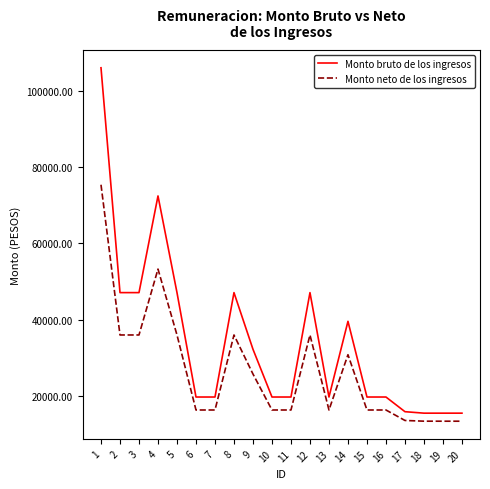

What is the maximum value for Monto neto de los ingresos?

75408.6